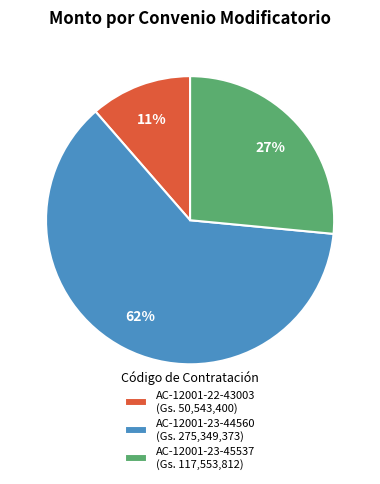

How many slices are in this pie chart?

3